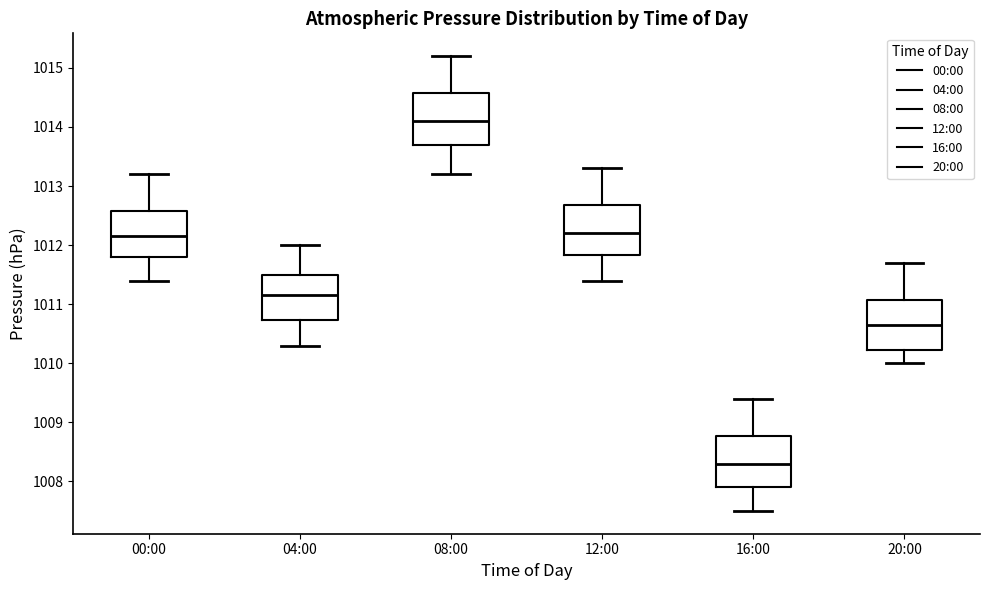

Which box has the highest median line?

08:00